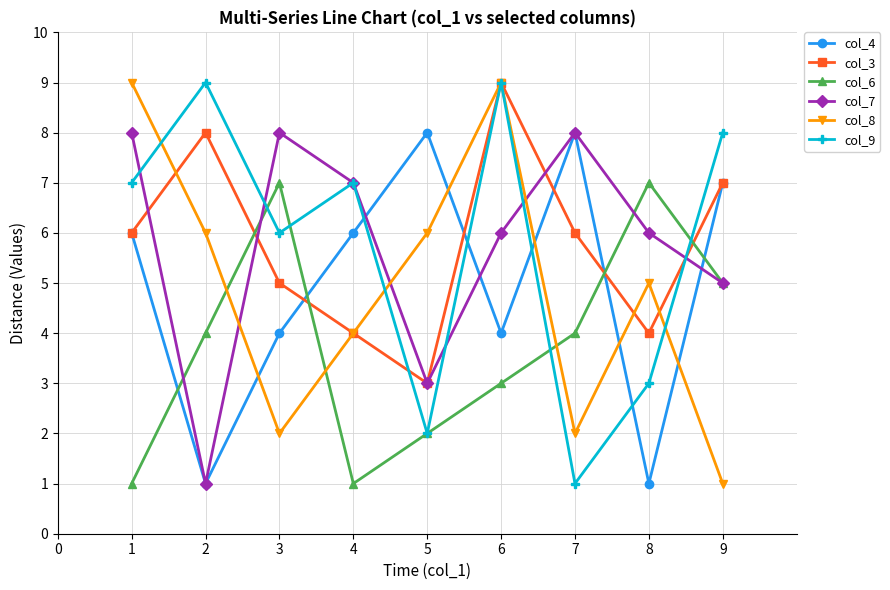

True or false: col_4 has a value of 1 at 1.

False